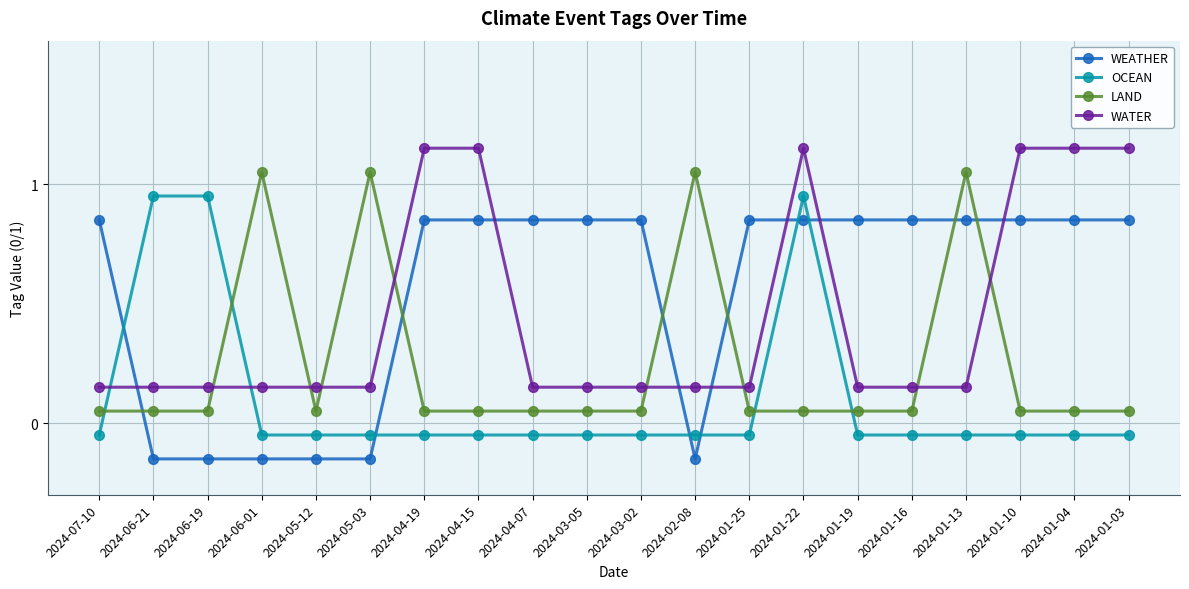

Where does the WEATHER series first go above 0?

2024-07-10